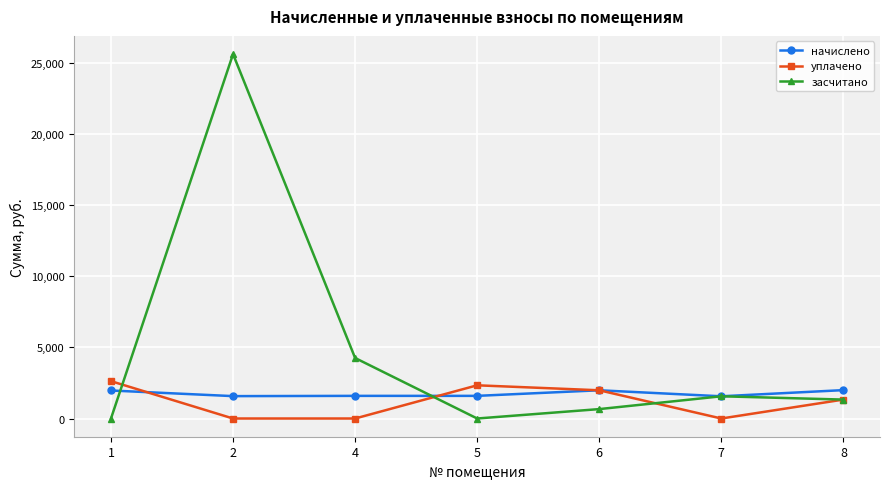

What is the value of the засчитано point at the 5th from the left?

661.1